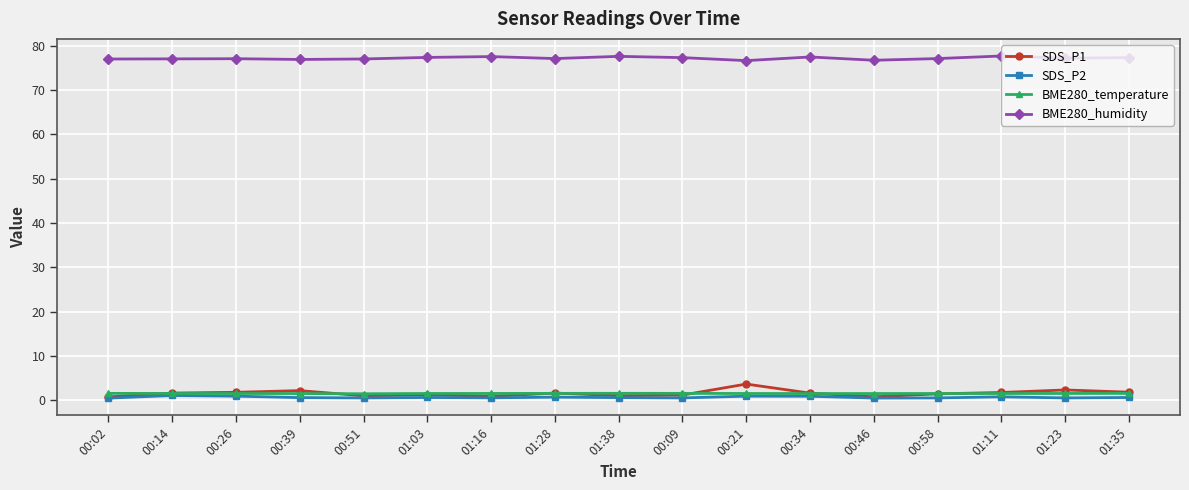

What is the approximate value of SDS_P2 at 00:46?

0.5